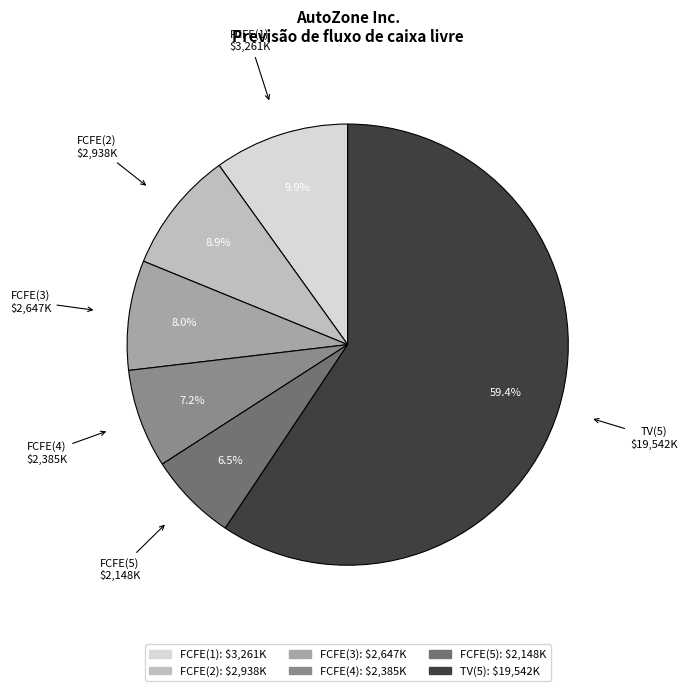

To the nearest percent, what is the difference between the largest and smallest slice percentages?

53%